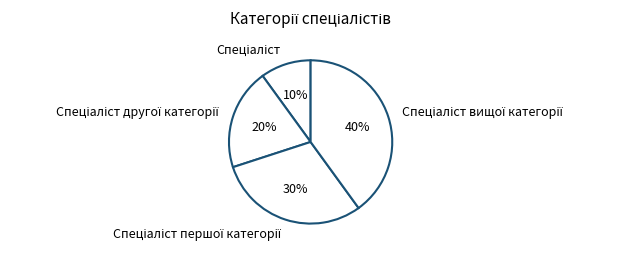

Does any single category account for the majority?

No